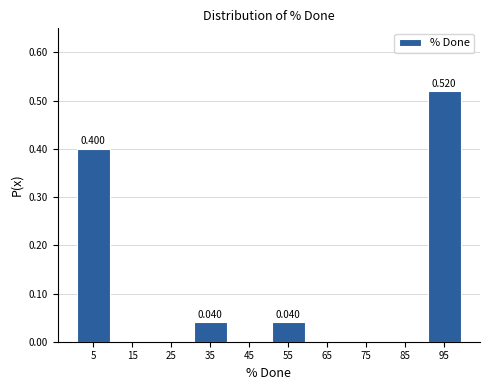

Which range on the x-axis has the tallest bar?

90 to 100